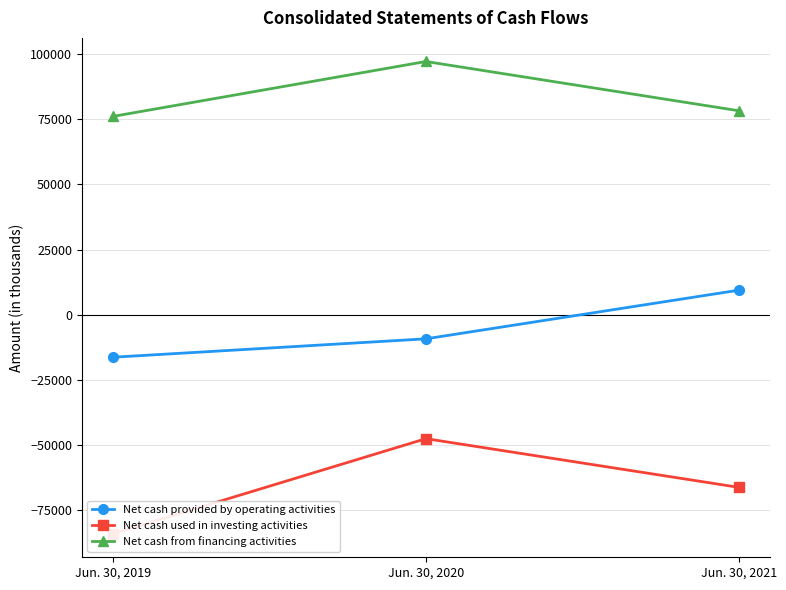

What is the greatest value displayed?

97171